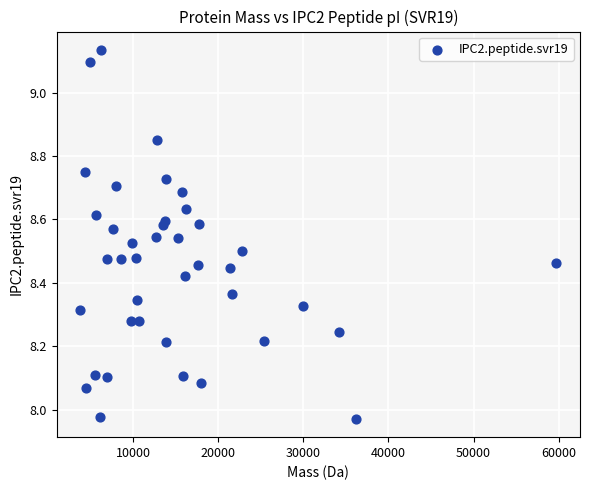

What is the range of Y values (max minus min)?

1.2